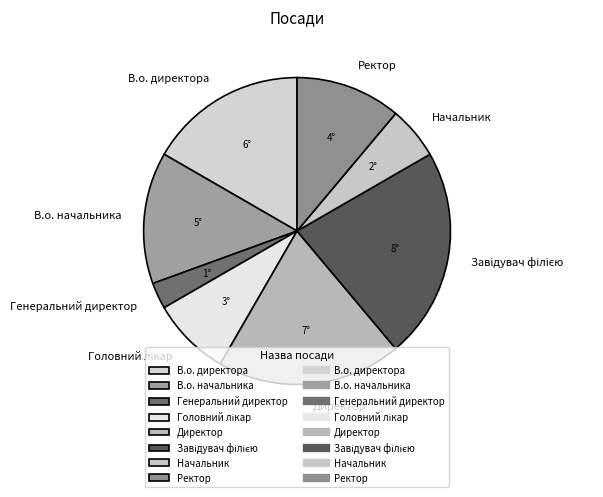

Does any single category account for the majority?

No